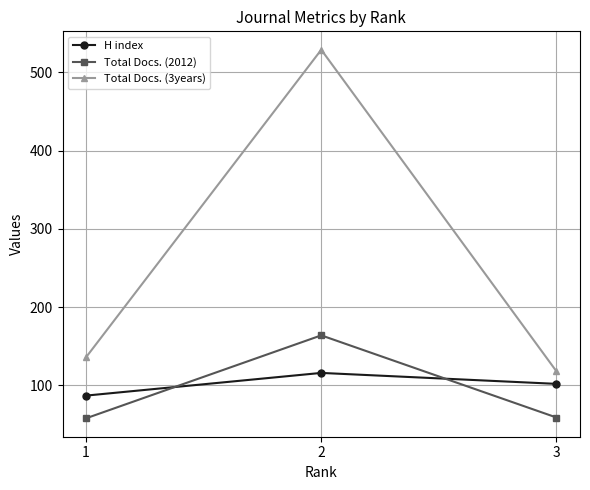

What is the sum of the Total Docs. (3years) values at 1 and 2?

665